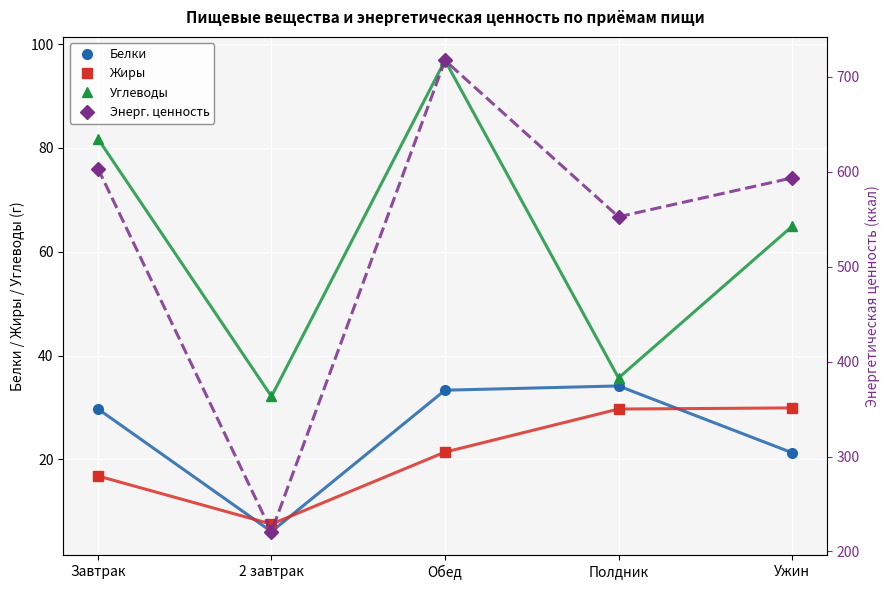

Which series has the widest spread of values?

Энерг. ценность